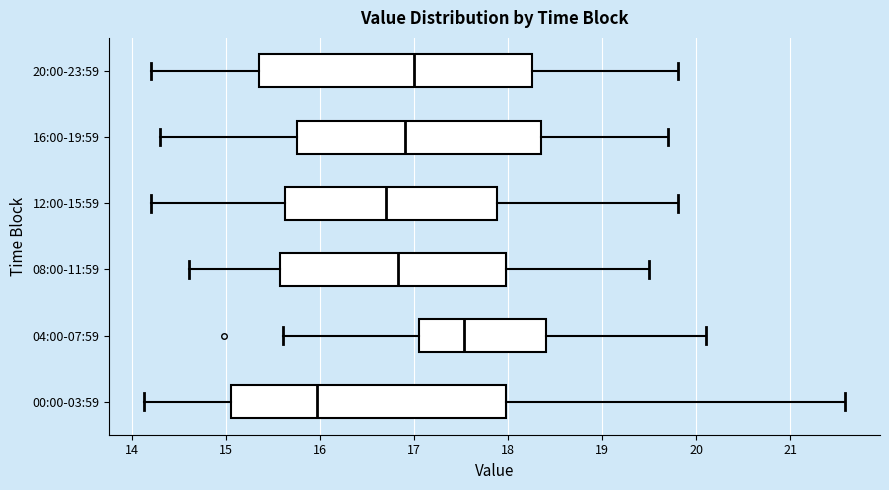

Where does the left whisker of the box for 12:00-15:59 end on the x-axis? The values are not printed on the chart, so give them approximately, as read against the axis.

14.2